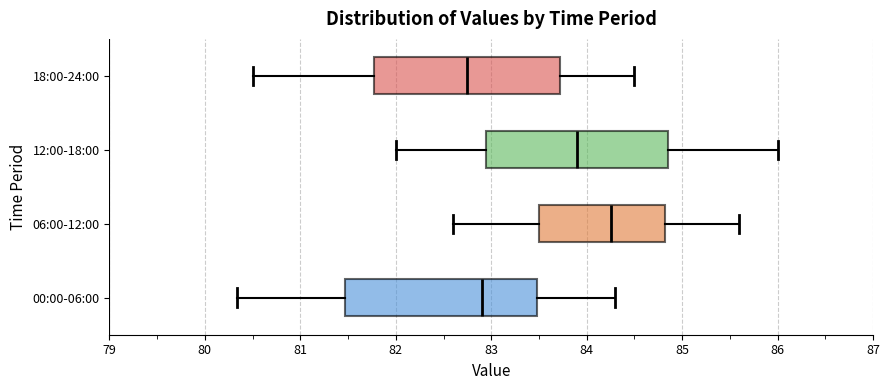

Which box has the furthest to the right median line?

06:00-12:00